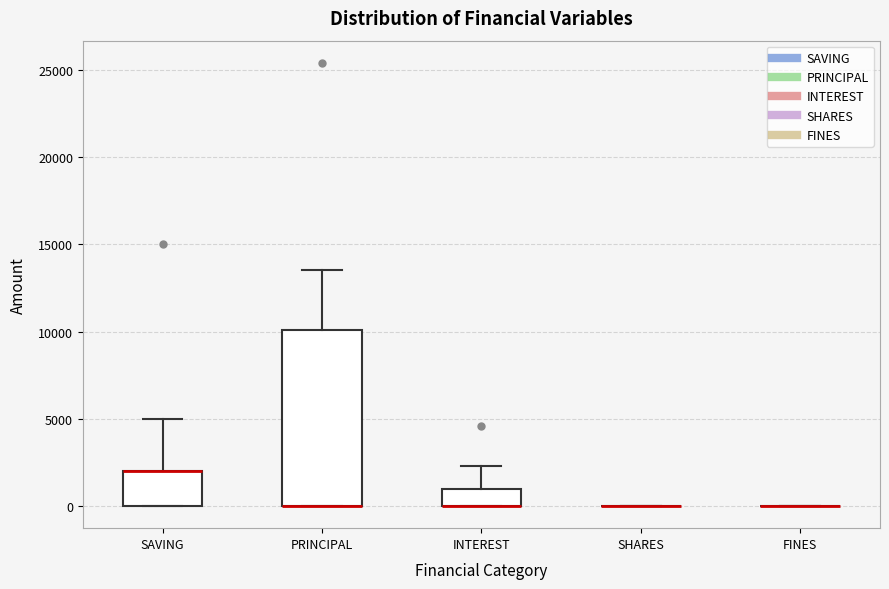

Reading left to right, read every box against the y-axis: the position of its median line, the range the box covers, and the ends of its whiskers. The values are not printed on the chart, so give them approximately, as read against the axis.

SAVING: median 2000 (drawn on the box's upper edge), box 0 to 2000, whiskers 0 to 5000
PRINCIPAL: median 0 (drawn on the box's lower edge), box 0 to 10000, whiskers 0 to 13500
INTEREST: median 0 (drawn on the box's lower edge), box 0 to 1000, whiskers 0 to 2500
SHARES: box collapsed to a line at 0, whiskers 0 to 0
FINES: box collapsed to a line at 0, whiskers 0 to 0